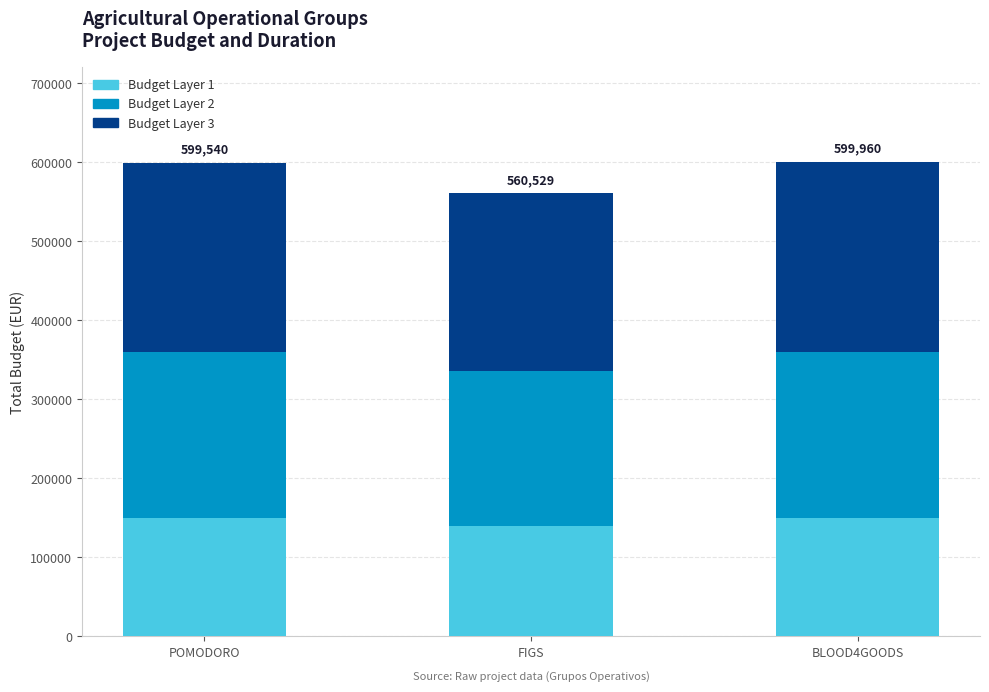

The value of Budget Layer 1 at POMODORO is 149885.0. True or false?

True